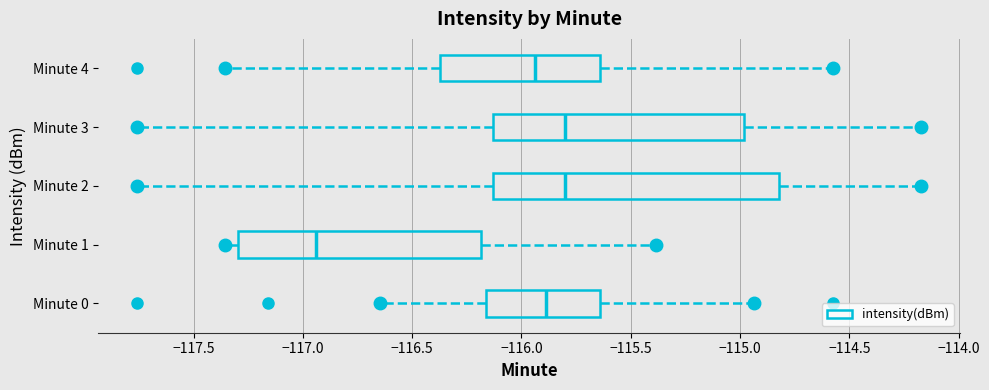

Reading bottom to top, read every box against the x-axis: the position of its median line, the range the box covers, and the ends of its whiskers. The values are not printed on the chart, so give them approximately, as read against the axis.

Minute 0: median -115.90, box -116.15 to -115.65, whiskers -116.65 to -114.95
Minute 1: median -116.95, box -117.30 to -116.20, whiskers -117.35 to -115.40
Minute 2: median -115.80, box -116.15 to -114.80, whiskers -117.75 to -114.15
Minute 3: median -115.80, box -116.15 to -115.00, whiskers -117.75 to -114.15
Minute 4: median -115.95, box -116.35 to -115.65, whiskers -117.35 to -114.60